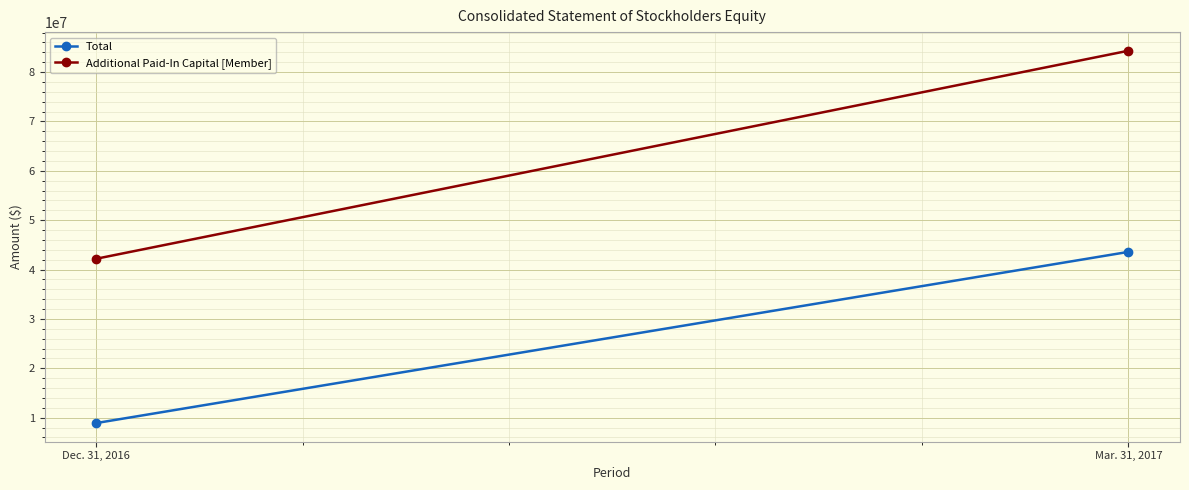

Is it true that Additional Paid-In Capital [Member] equals 42191256 at Dec. 31, 2016?

True